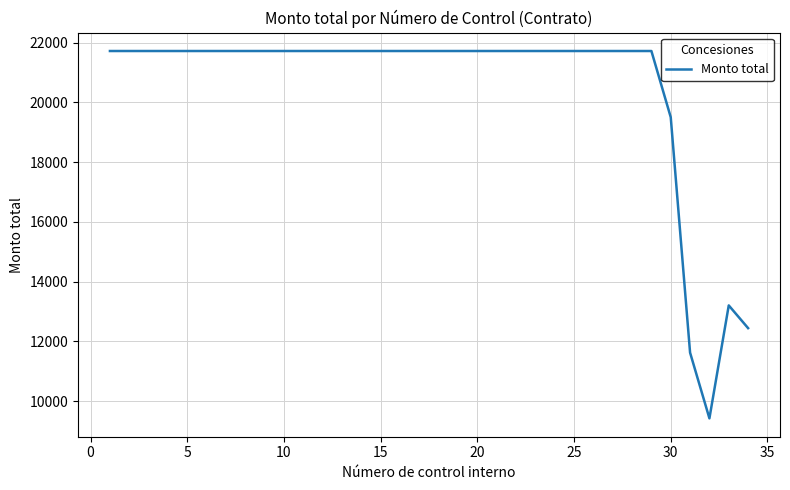

What is the greatest value displayed?

21717